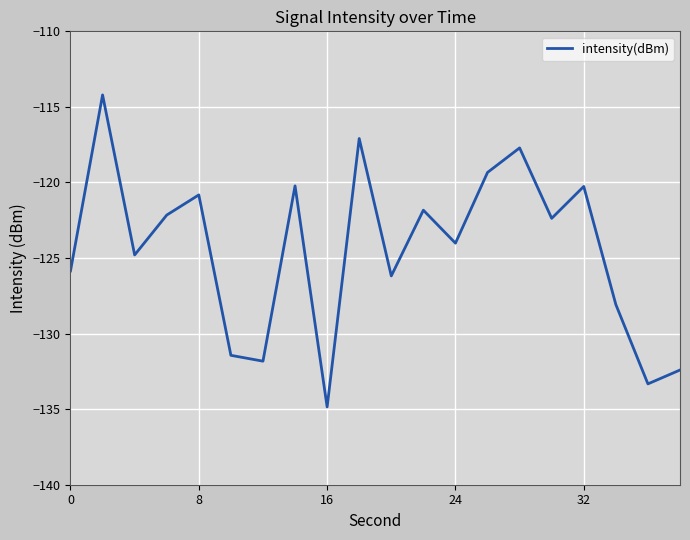

What is the greatest value displayed?

-114.2